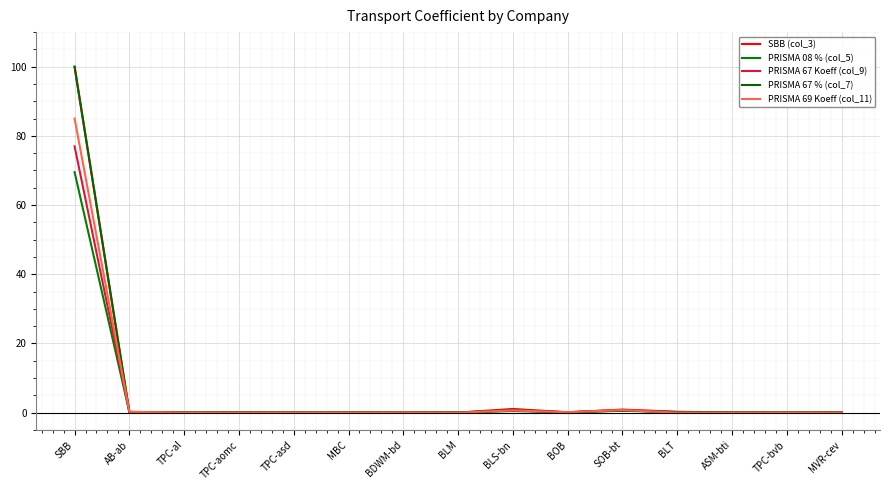

The value of PRISMA 67 % (col_7) at SOB-bt is 0.6. True or false?

True